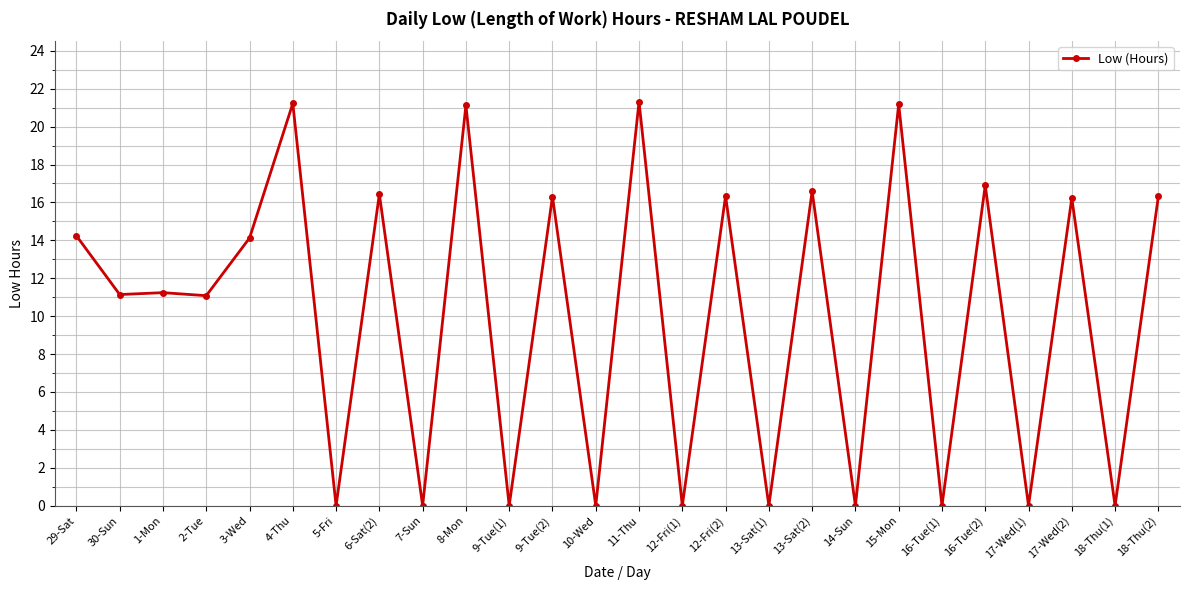

True or false: the data has more than 2 interior local peaks.

True